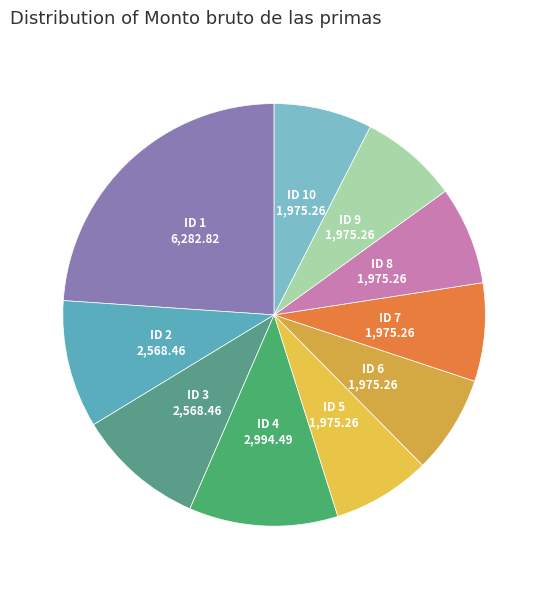

Count the number of slices in the pie.

10